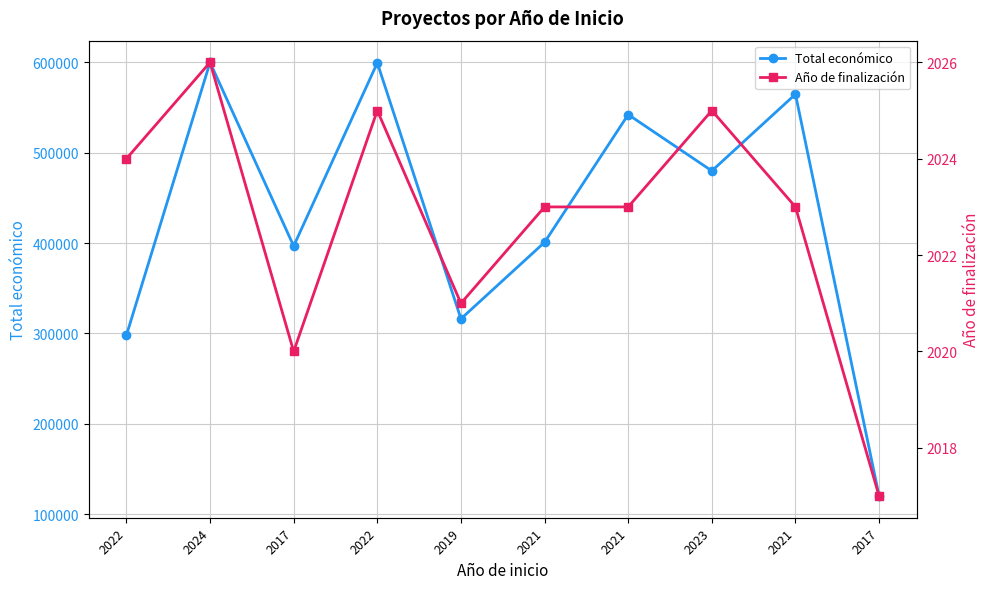

Reading left to right, transcribe all the data shown in this chart.

Total económico: 297911	599992	396677	599480	316131	400832	542198	479882	564758	119994
Año de finalización: 2024	2026	2020	2025	2021	2023	2023	2025	2023	2017